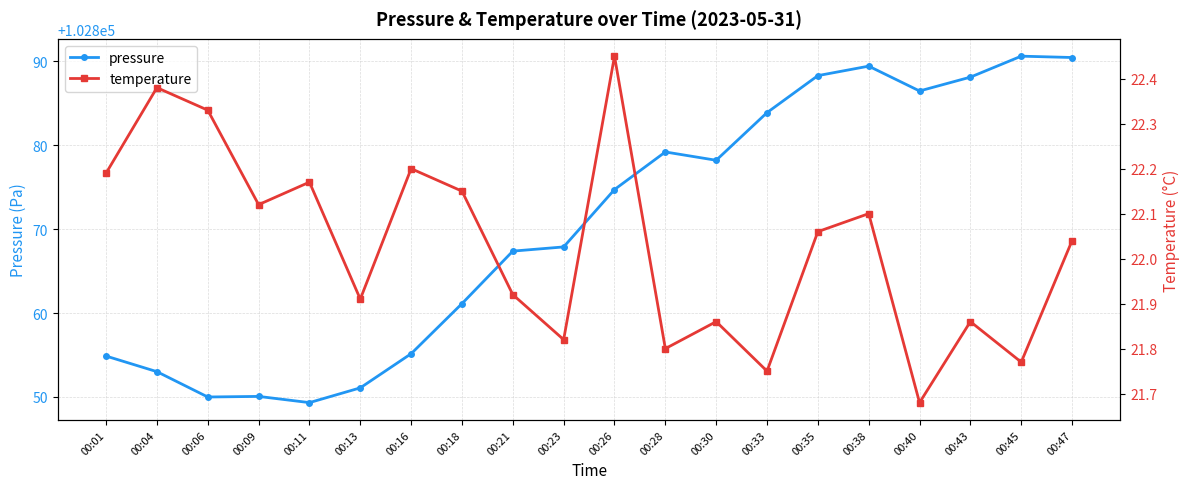

Is it true that temperature equals 22.1 at 00:35?

True